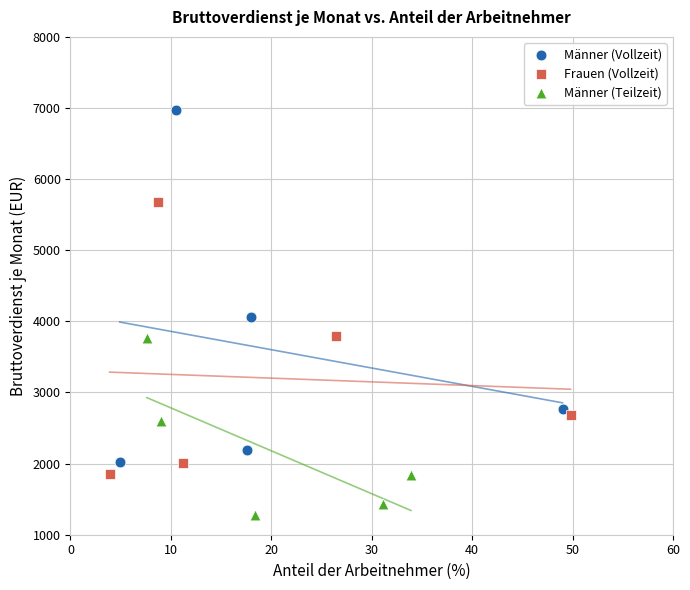

What are all the series names shown in the legend?

Männer (Vollzeit), Frauen (Vollzeit), Männer (Teilzeit)